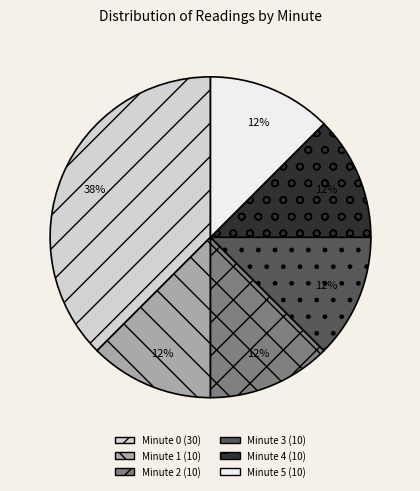

Approximately how many times larger is the value at Minute 3 compared to Minute 1?

1.0